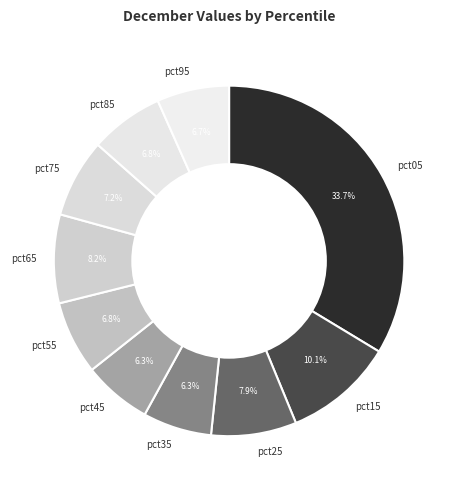

How many segments does this pie chart have?

10